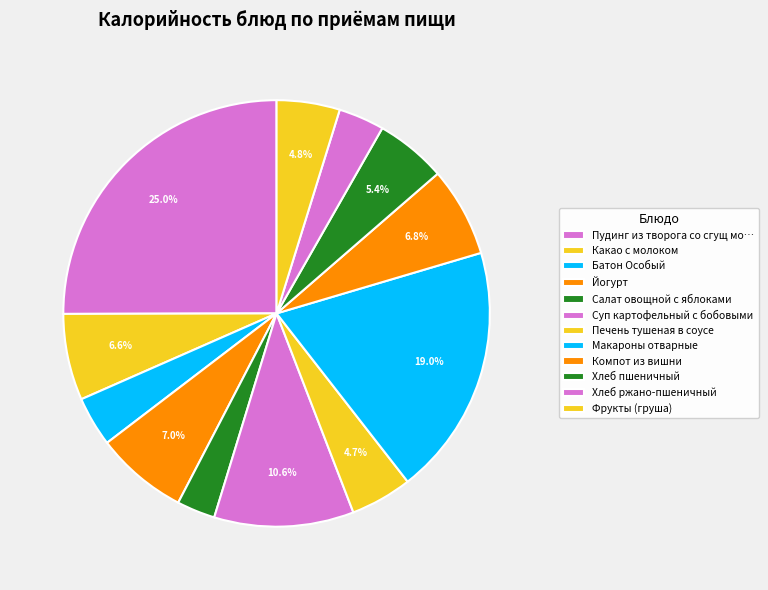

Is the sum of Компот из вишни and Хлеб пшеничный greater than half?

No